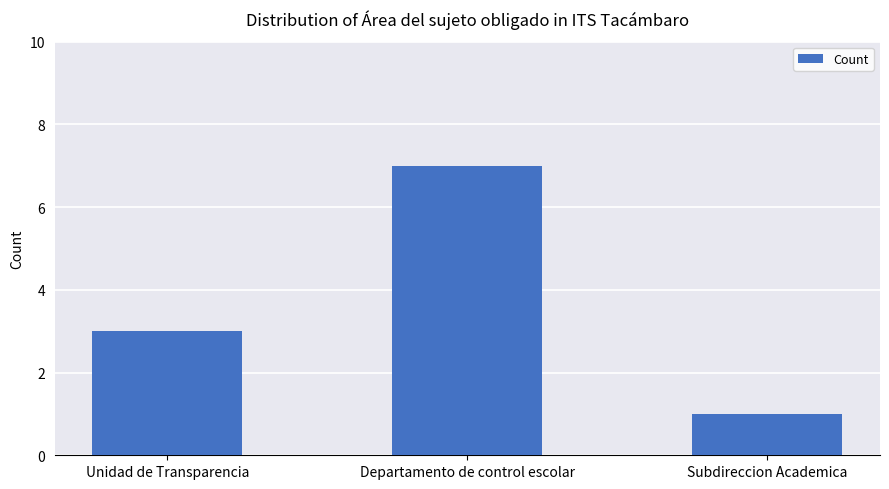

Are the bars horizontal?

No